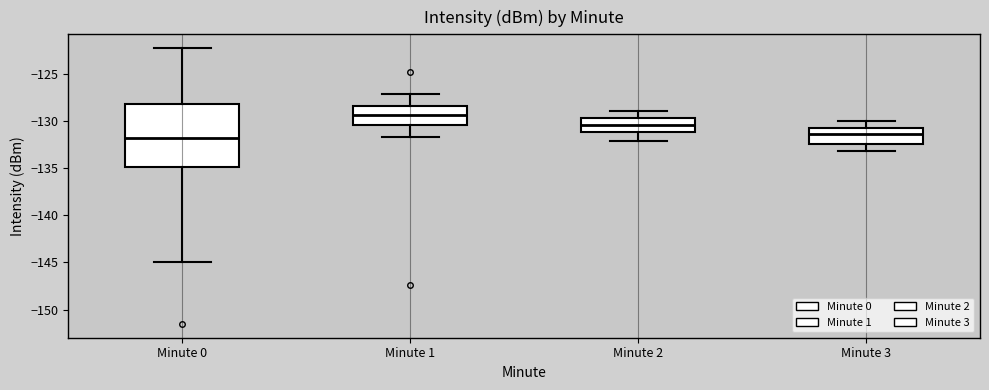

Which box is the tallest, from its lower edge to its upper edge?

Minute 0